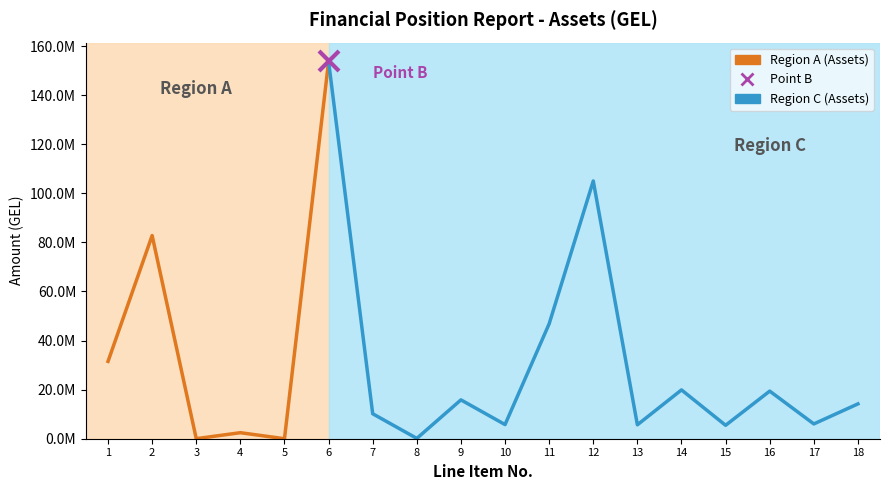

At which category does the data reach its first local valley?

3